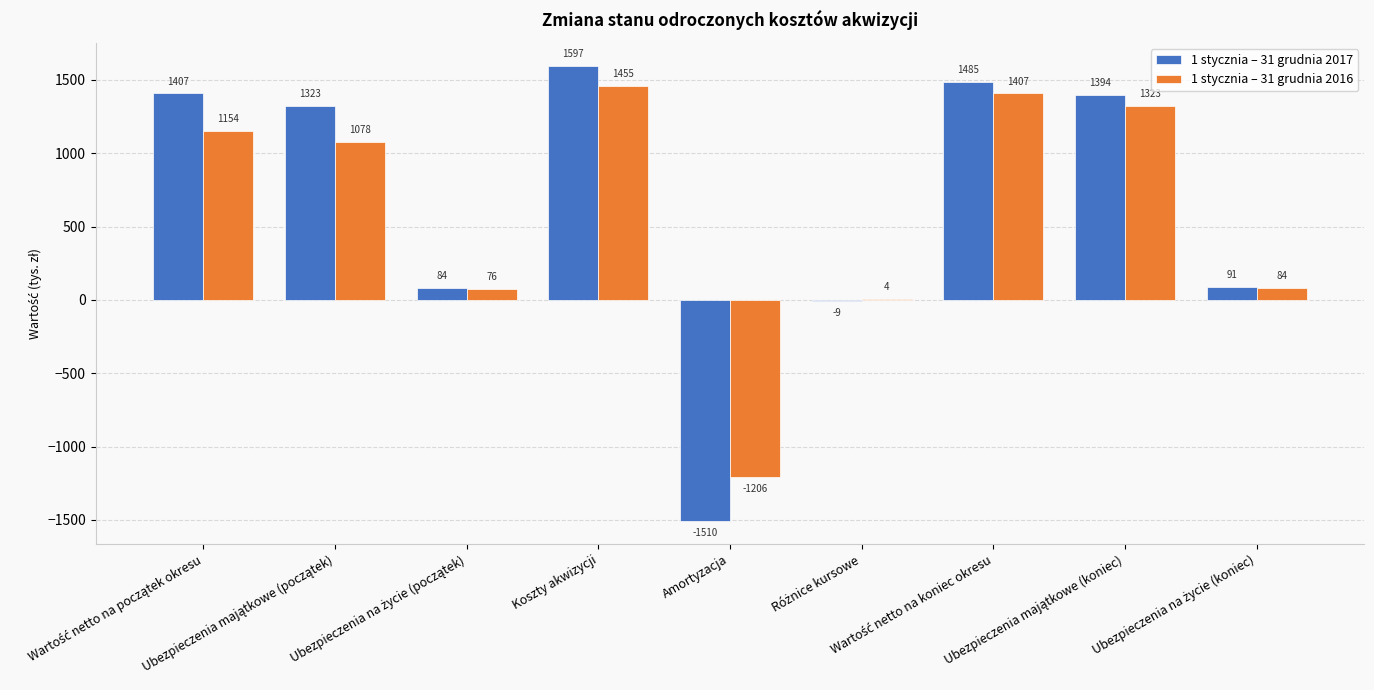

How many data points does each series have?

9